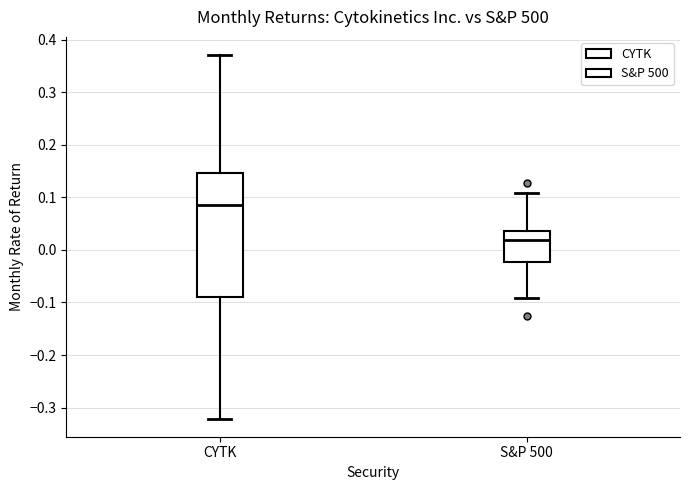

Reading left to right, read every box against the y-axis: the position of its median line, the range the box covers, and the ends of its whiskers. The values are not printed on the chart, so give them approximately, as read against the axis.

CYTK: median 0.08, box -0.09 to 0.15, whiskers -0.32 to 0.37
S&P 500: median 0.02, box -0.02 to 0.04, whiskers -0.09 to 0.11